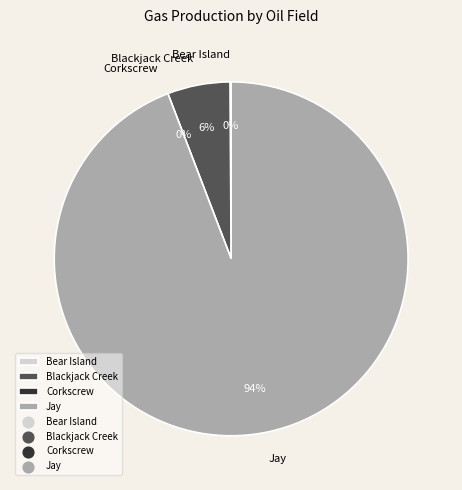

What portion of the pie excludes Corkscrew?

100.0%